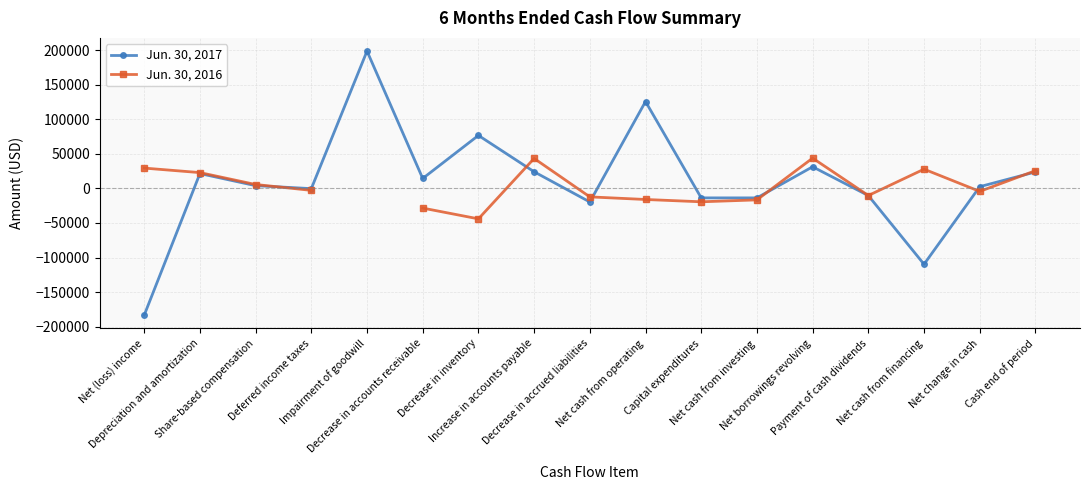

Which series has the widest spread of values?

Jun. 30, 2017